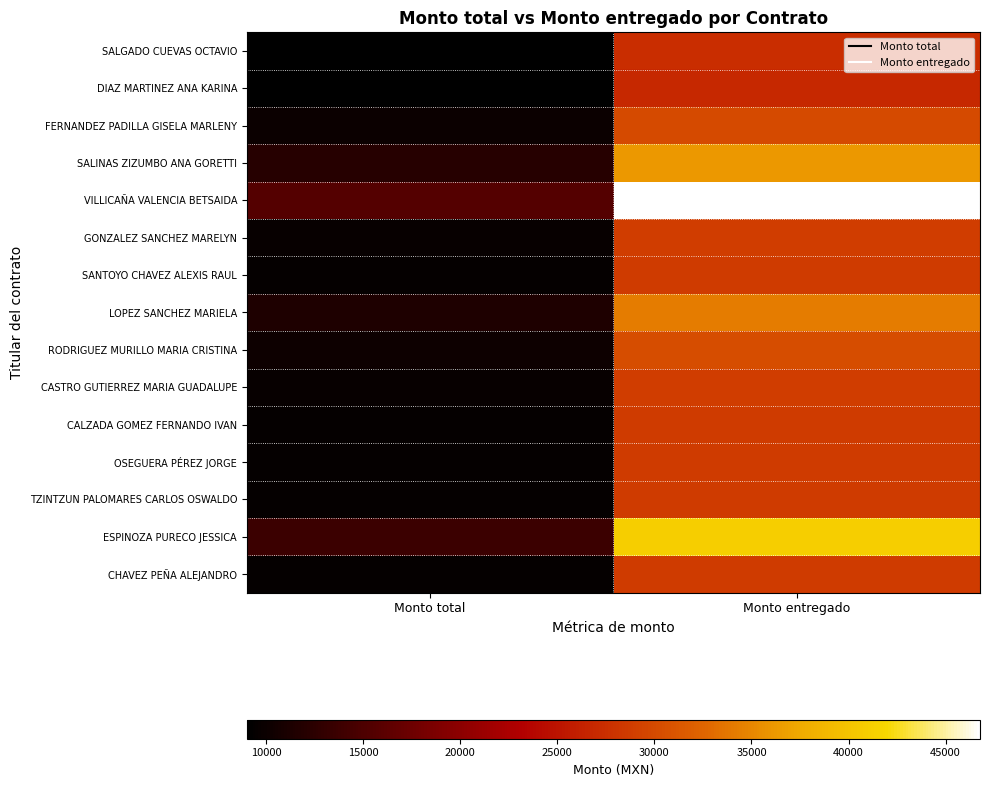

What is the minimum value shown in the chart?

9000.0